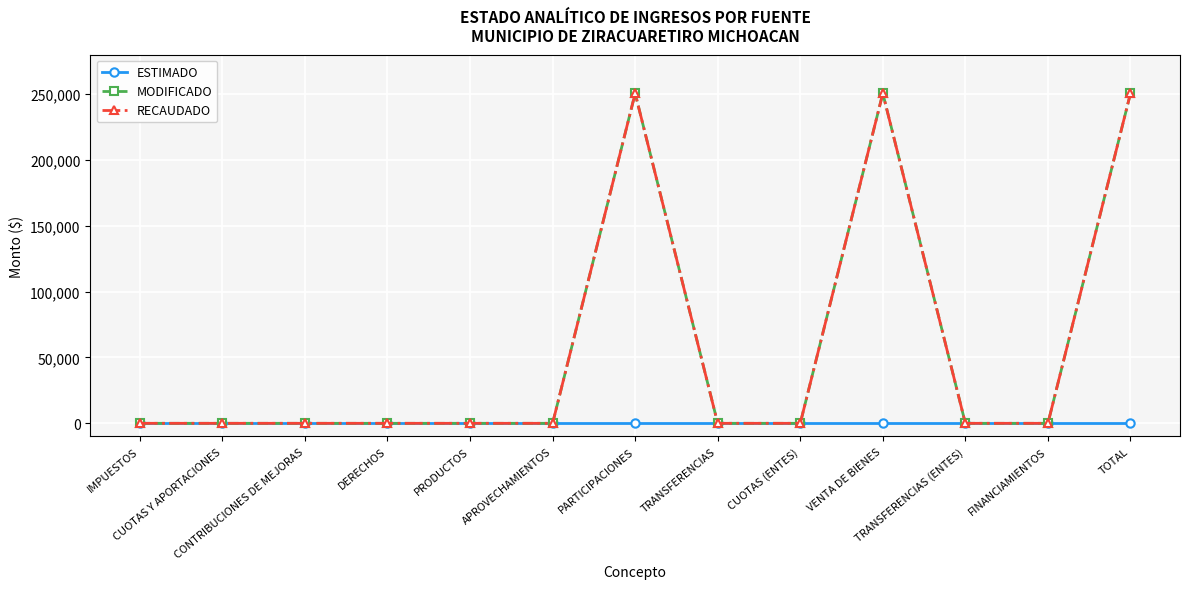

Does the chart have visible grid lines?

Yes